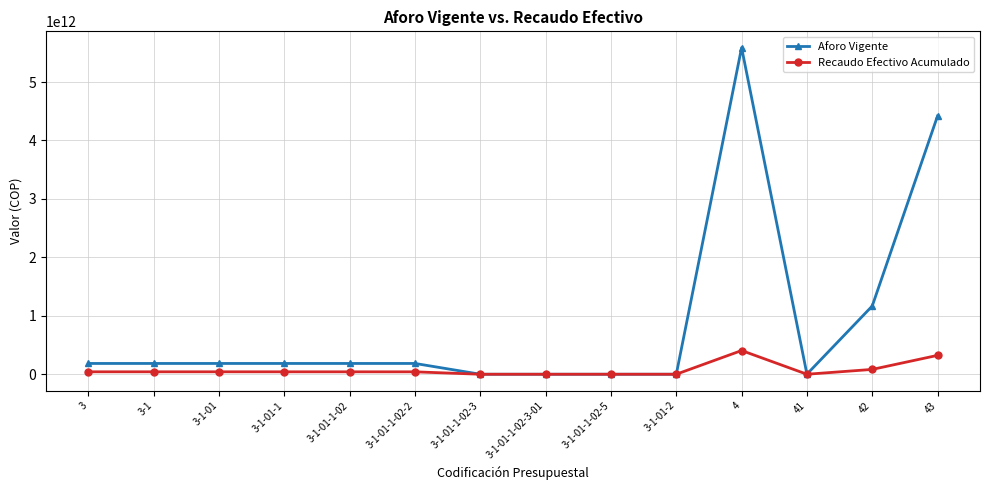

At which category is the sum across all series the highest?

4